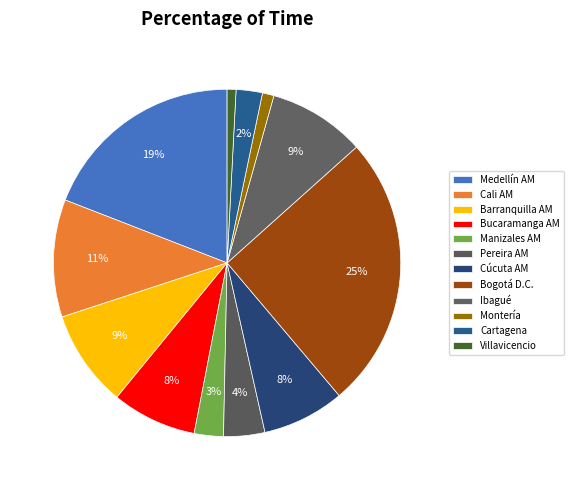

Between Ibagué and Cali AM, which is larger?

Cali AM